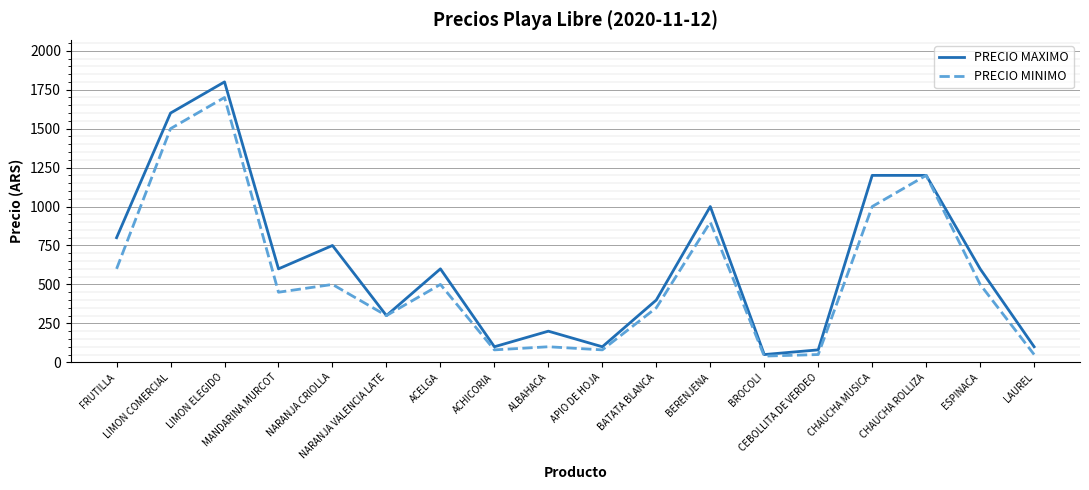

What is the lowest value of the PRECIO MAXIMO series?

50